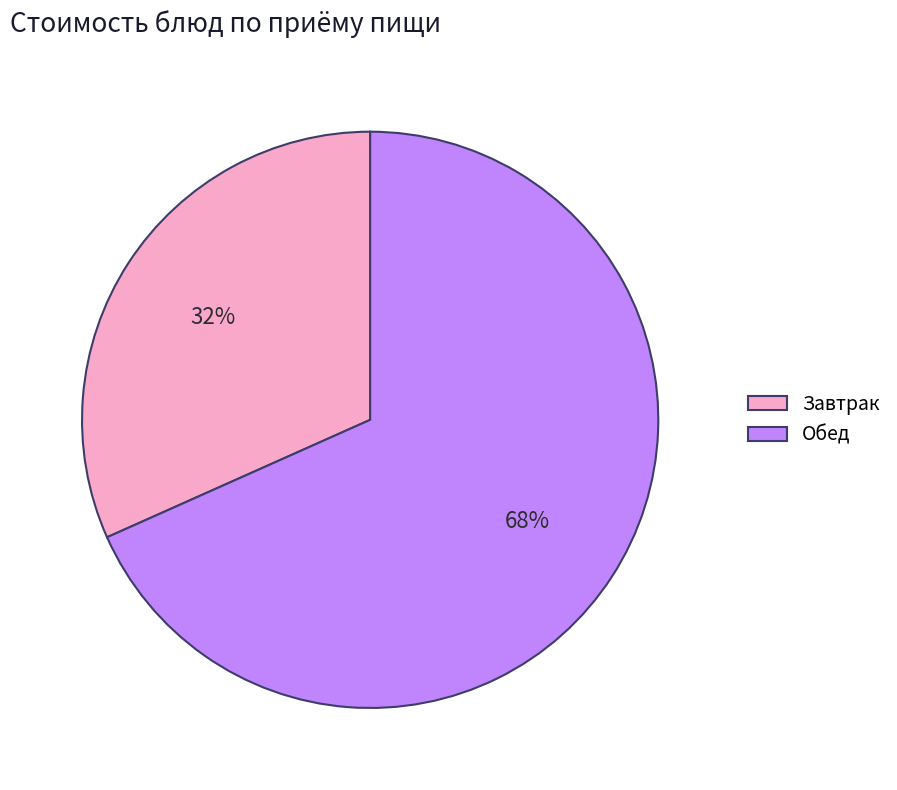

Which has a higher value, Обед or Завтрак?

Обед